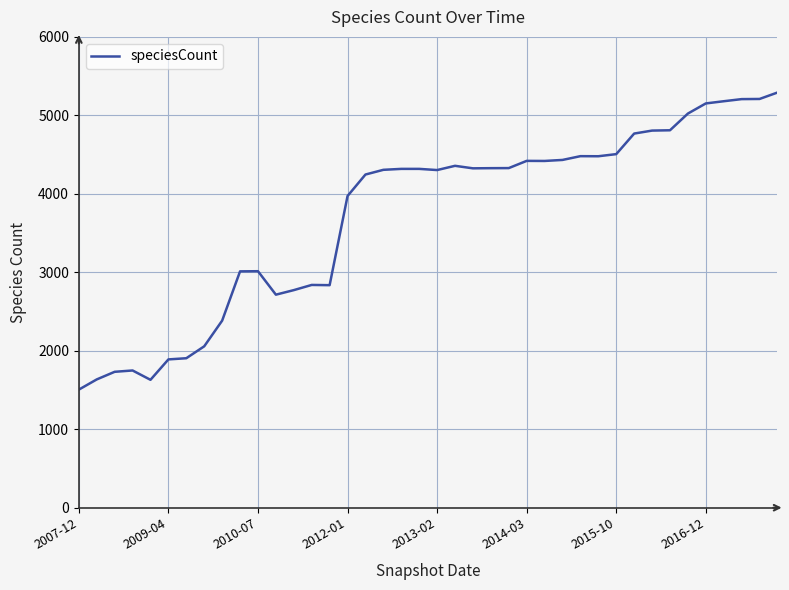

What is the smallest value displayed?

1505